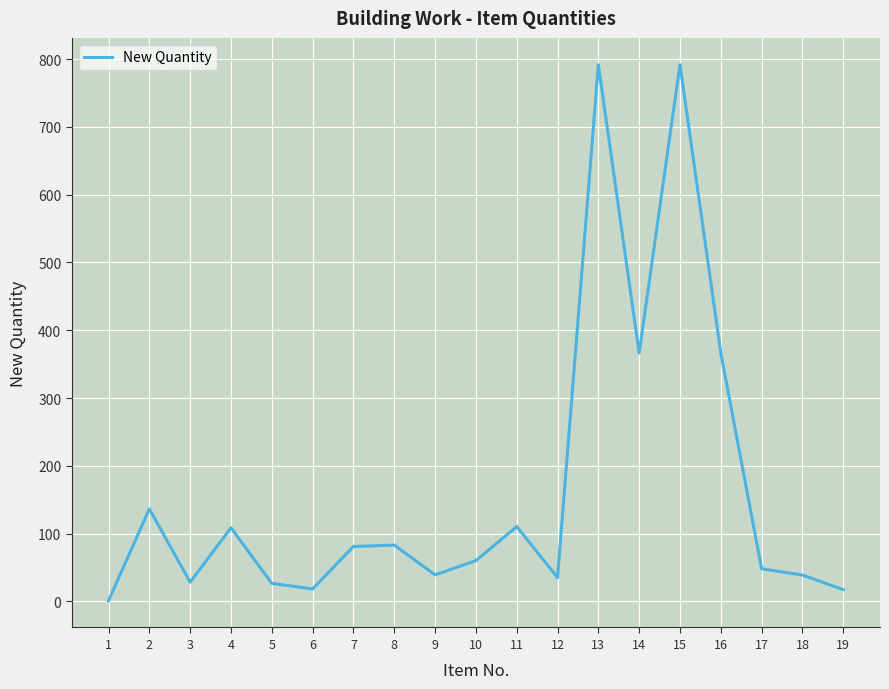

Is it true that the value at 8 is 83.1?

True